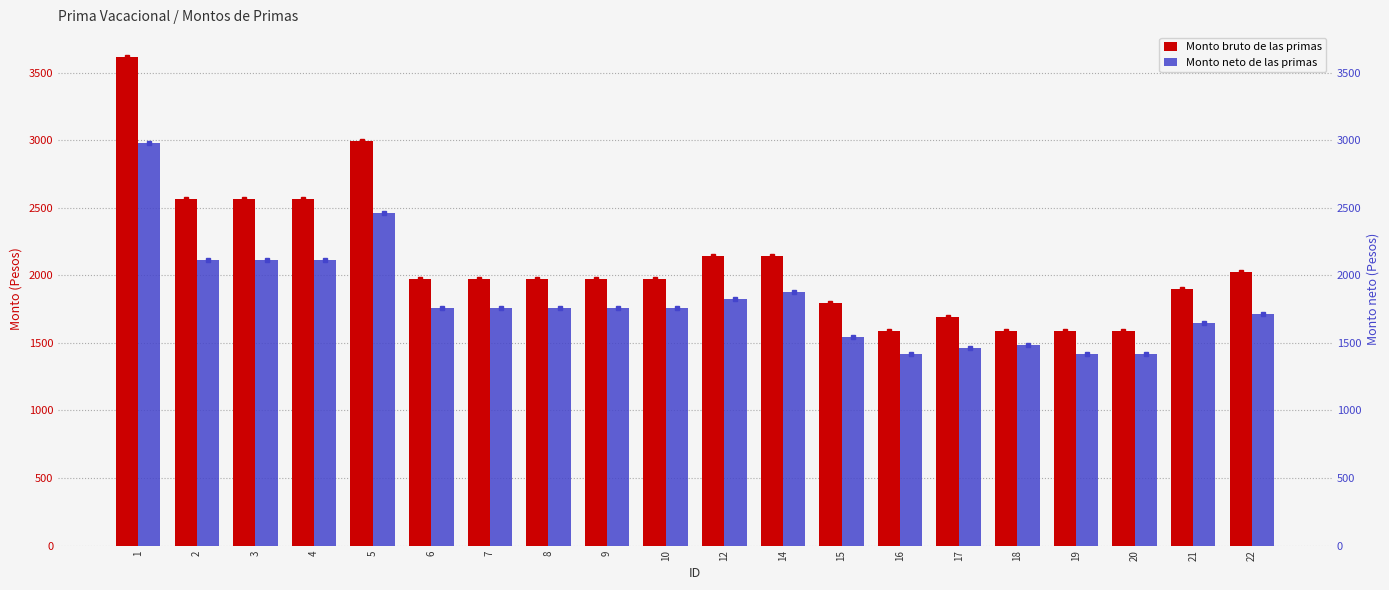

How many bars are there in total?

40